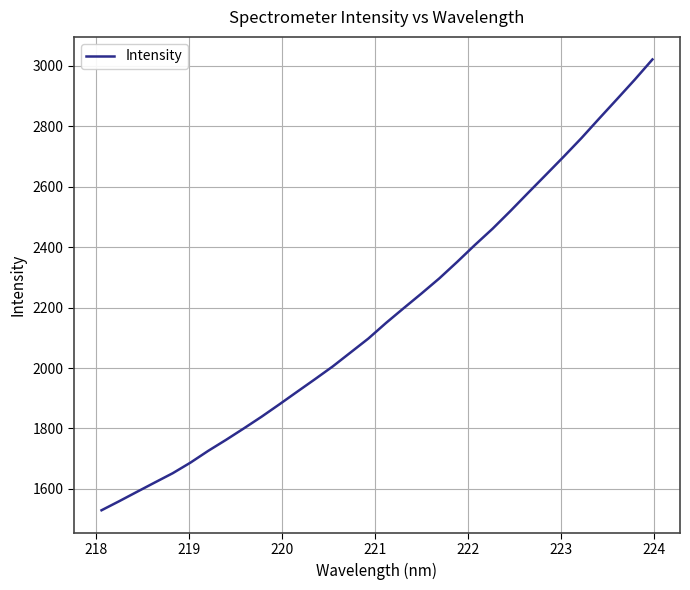

What is the difference between the maximum and minimum values?

1492.4